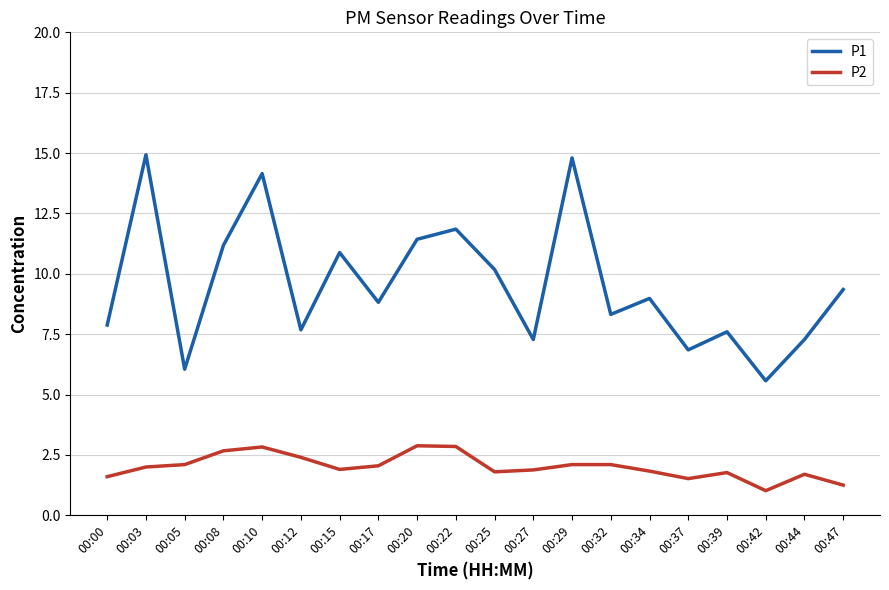

Which series has the largest range (max minus min)?

P1